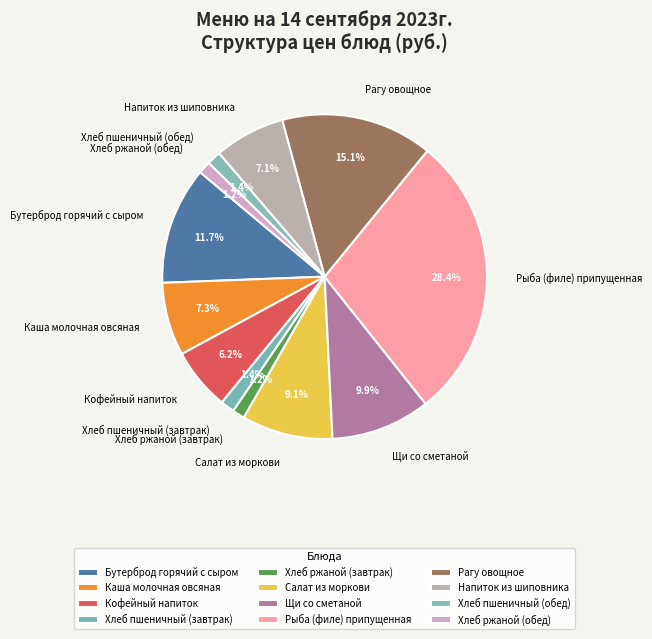

Does Щи со сметаной represent more than half of the total?

No